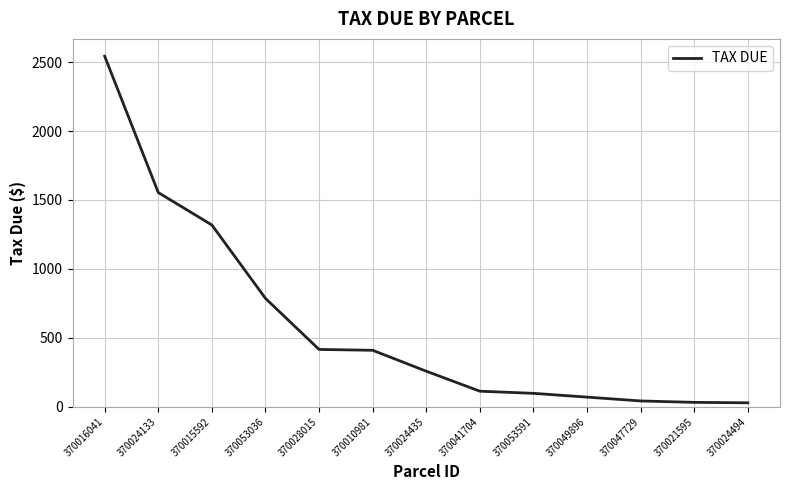

What is the difference between the values at 370021595 and 370047729?

10.2